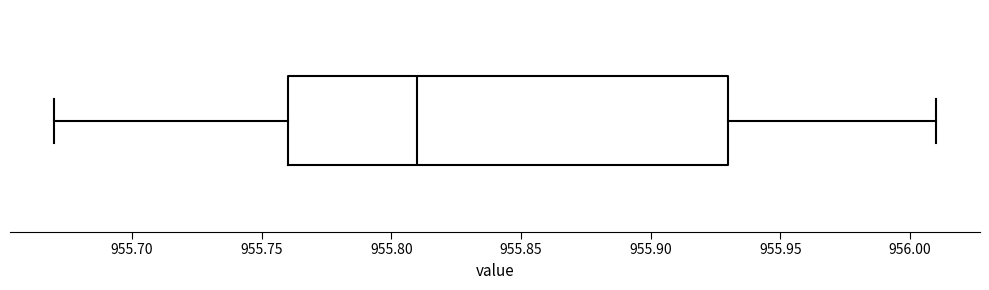

Where does the left whisker of the box end on the x-axis? The values are not printed on the chart, so give them approximately, as read against the axis.

955.67